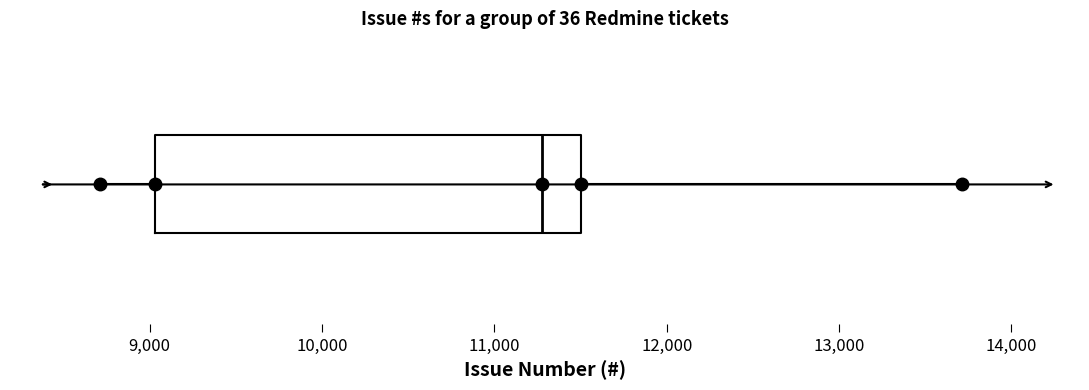

Transcribe this box plot: give where the median line is, the range the box spans, and where the two whiskers end, as read against the x-axis. The values are not printed on the chart, so give them approximately, as read against the axis.

median 11300, box 9000 to 11500, whiskers 8700 to 13700